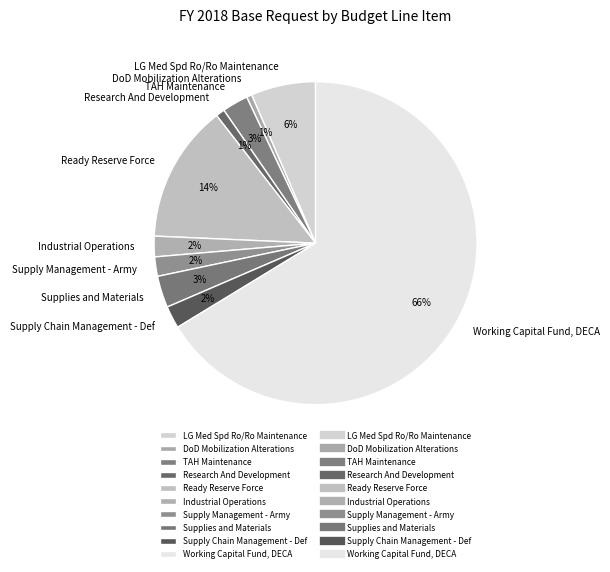

Which has a higher value, Ready Reserve Force or Supply Management - Army?

Ready Reserve Force